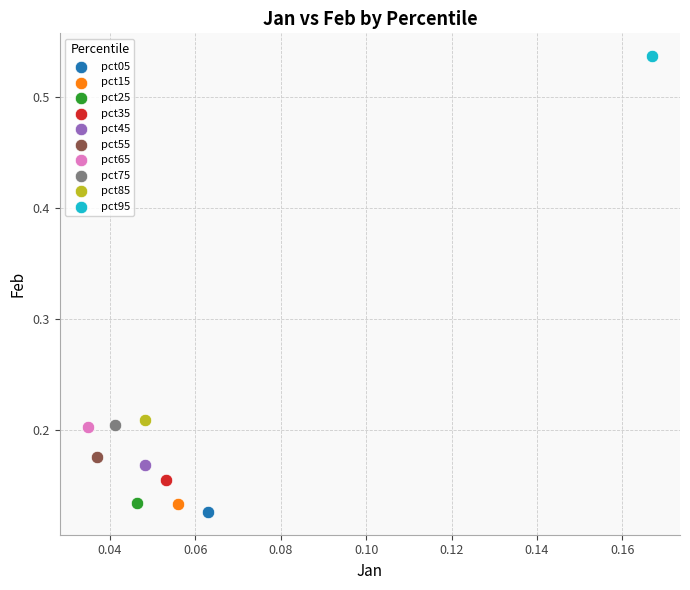

What are all the series names shown in the legend?

pct05, pct15, pct25, pct35, pct45, pct55, pct65, pct75, pct85, pct95